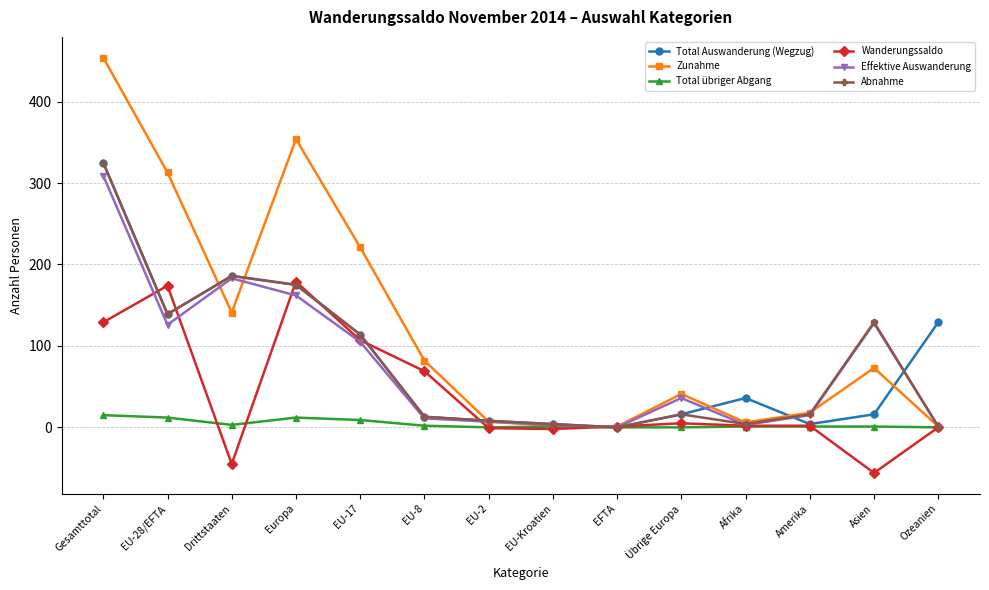

Which series has the largest total across all categories?

Zunahme